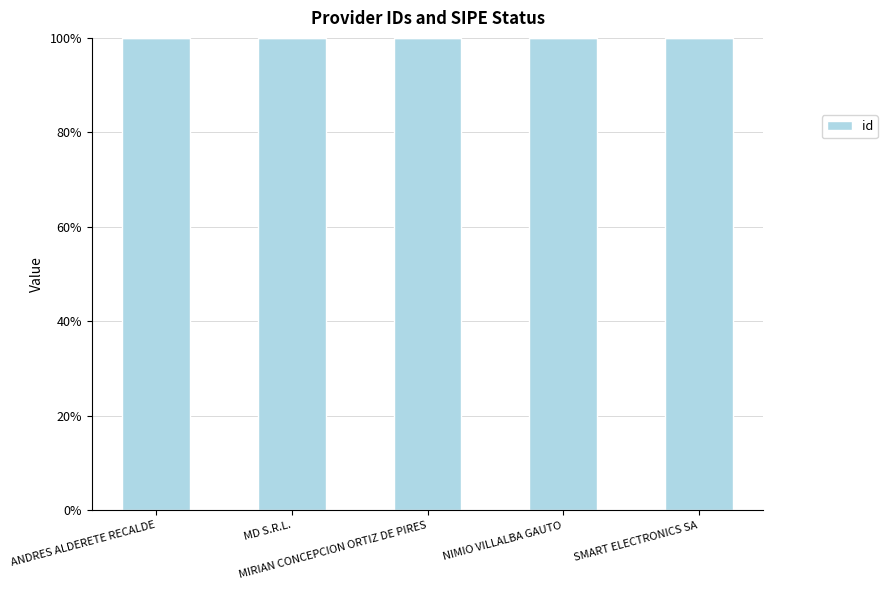

What is the average value?

100.0